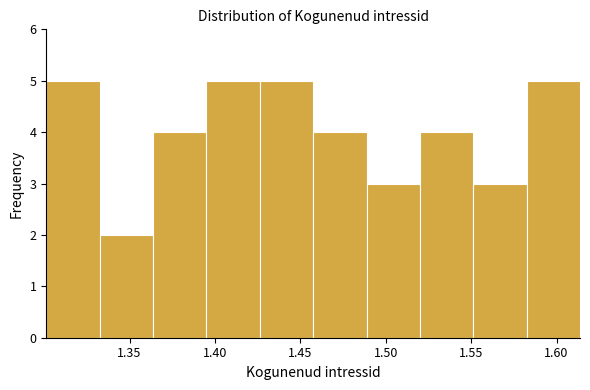

Reading left to right, transcribe this chart: for each bar, give the range it covers on the x-axis and its height. Neither the bar edges nor the heights are printed on the chart, so give them approximately, as read against the axes.

1.300 to 1.330: 5
1.330 to 1.365: 2
1.365 to 1.395: 4
1.395 to 1.425: 5
1.425 to 1.455: 5
1.455 to 1.490: 4
1.490 to 1.520: 3
1.520 to 1.550: 4
1.550 to 1.580: 3
1.580 to 1.615: 5